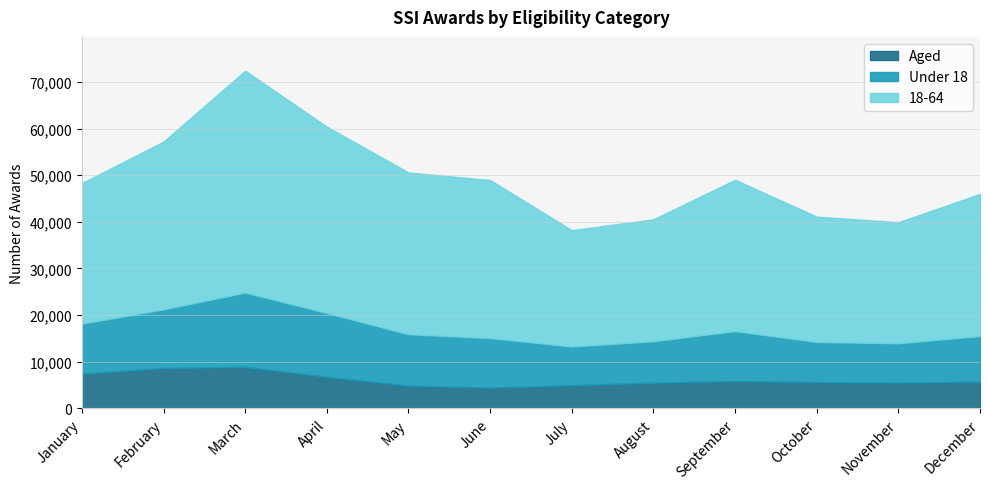

True or false: Aged has a value of 7439 at January.

True